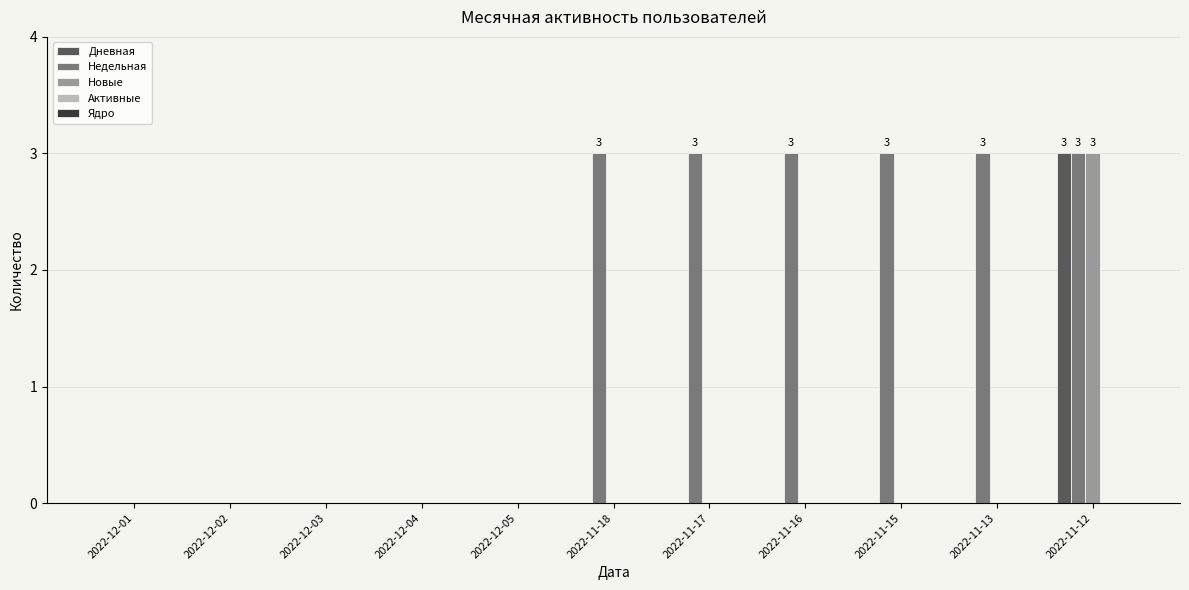

At which category is the sum across all series the highest?

2022-11-12